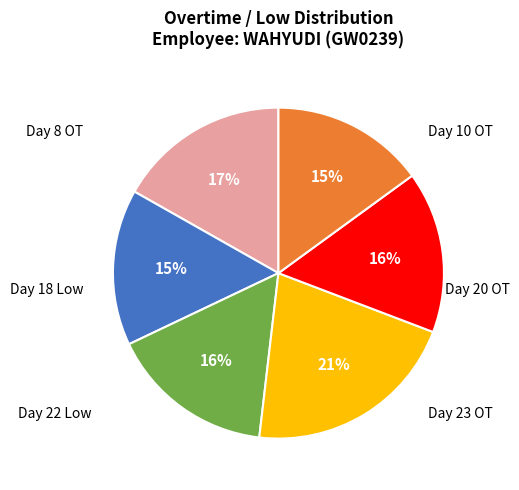

What is the ratio of the value at Day 10 OT to the value at Day 22 Low?

1.0